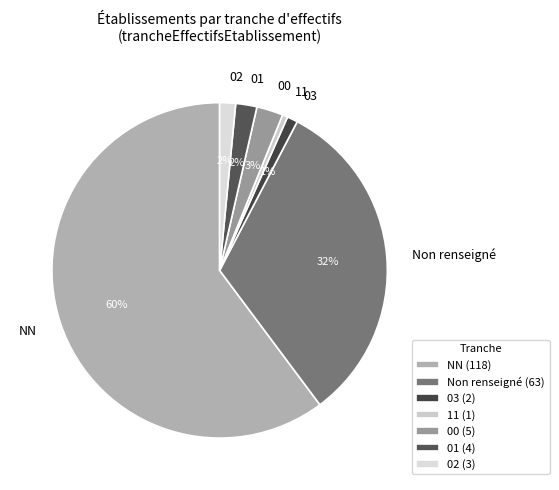

To the nearest percent, what is the average slice percentage?

14%